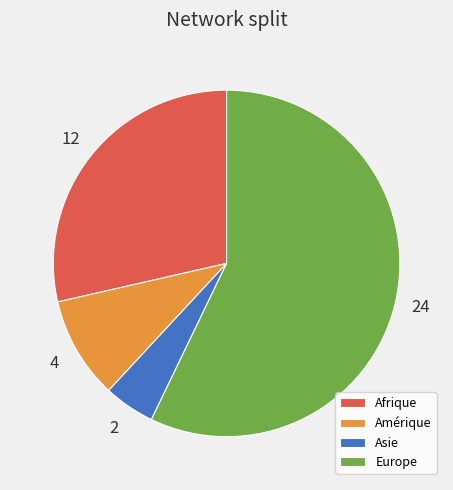

Approximately how many times larger is the value at Amérique compared to Afrique?

0.3